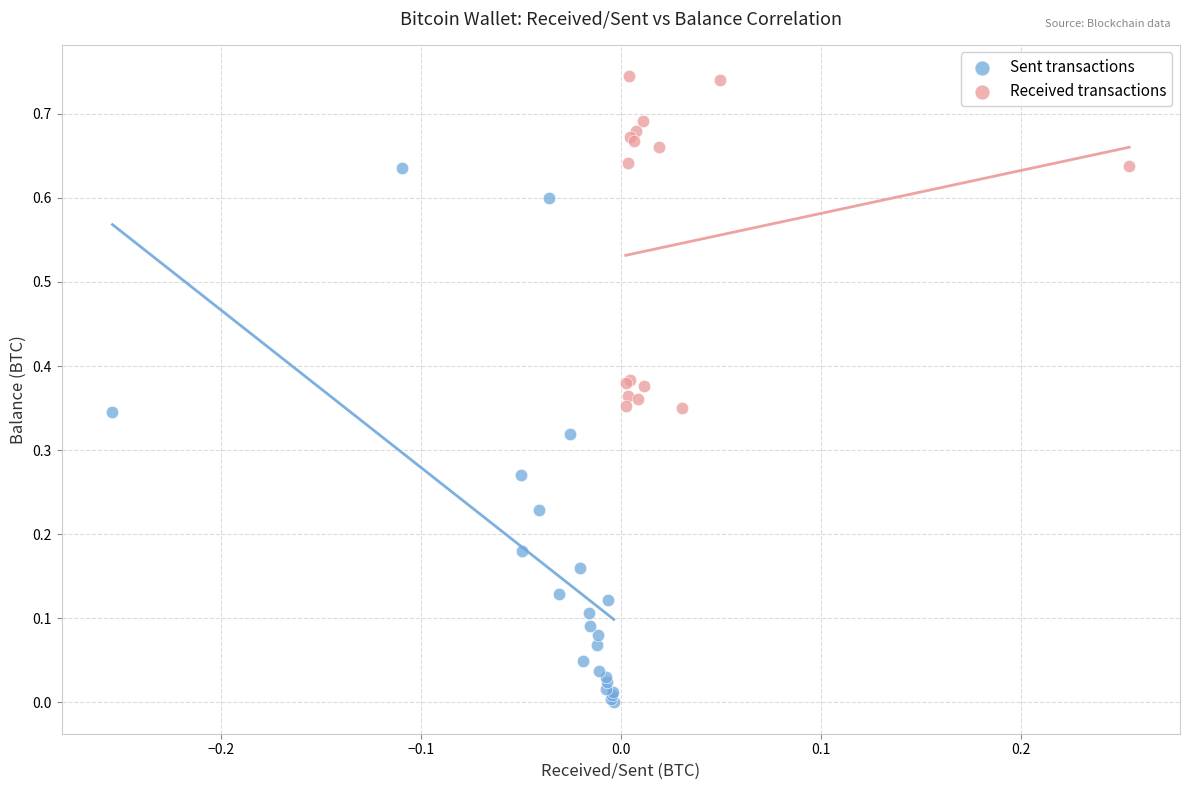

Which series contains the lowest Y value?

Sent transactions